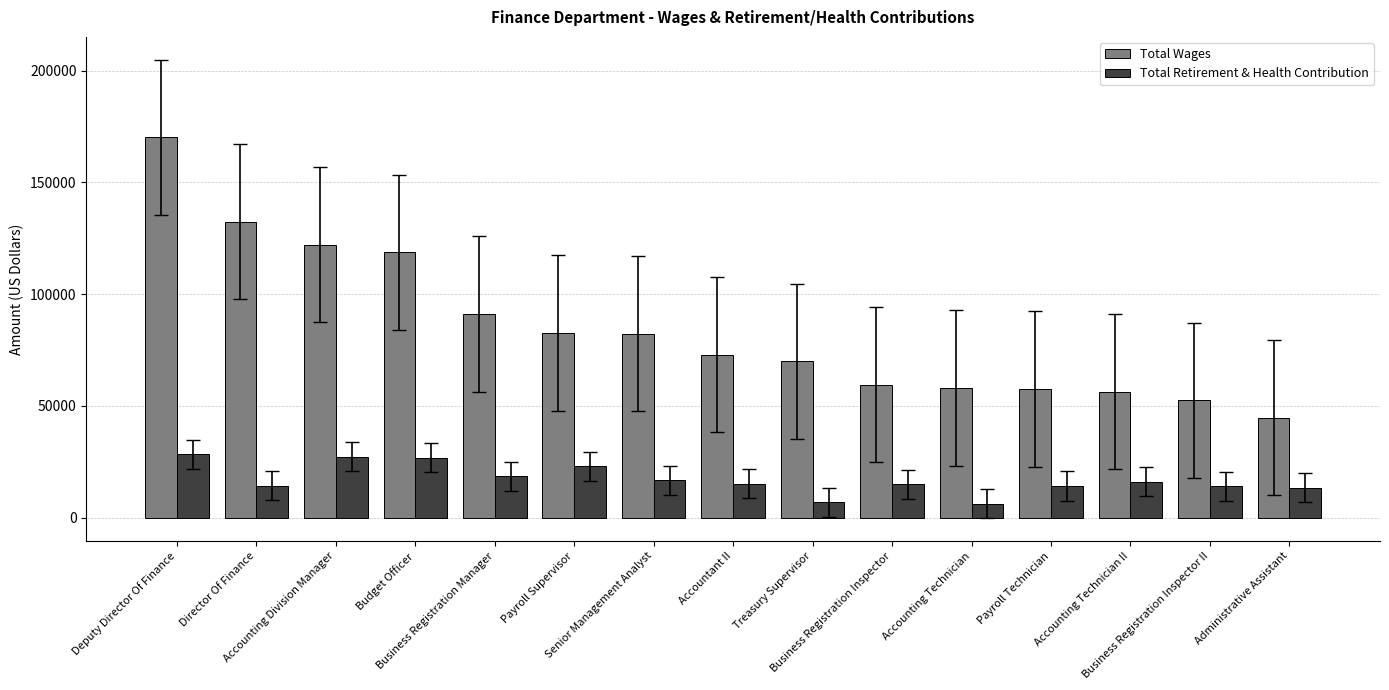

What is the total value across all series at Accounting Division Manager?

149491